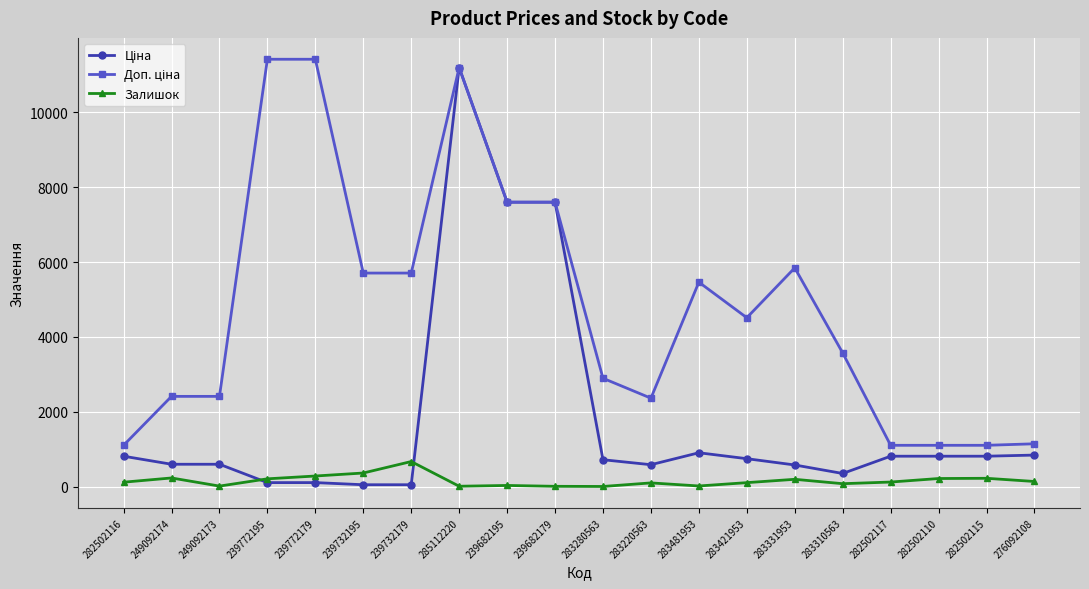

At which category is the sum across all series the highest?

285112220